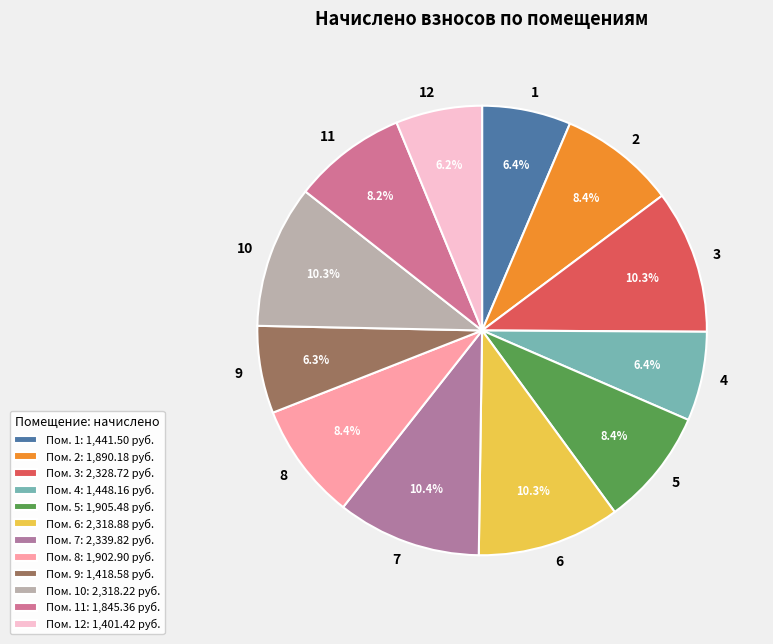

What percentage is the 8 slice, to the nearest percent?

8%